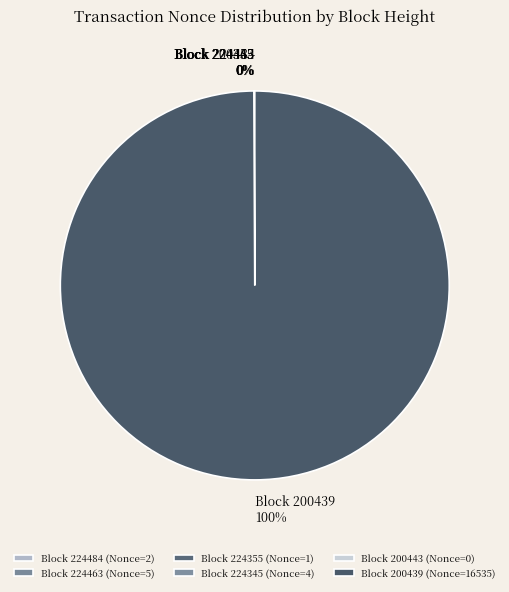

True or false: 200443 accounts for 1% of the total.

False